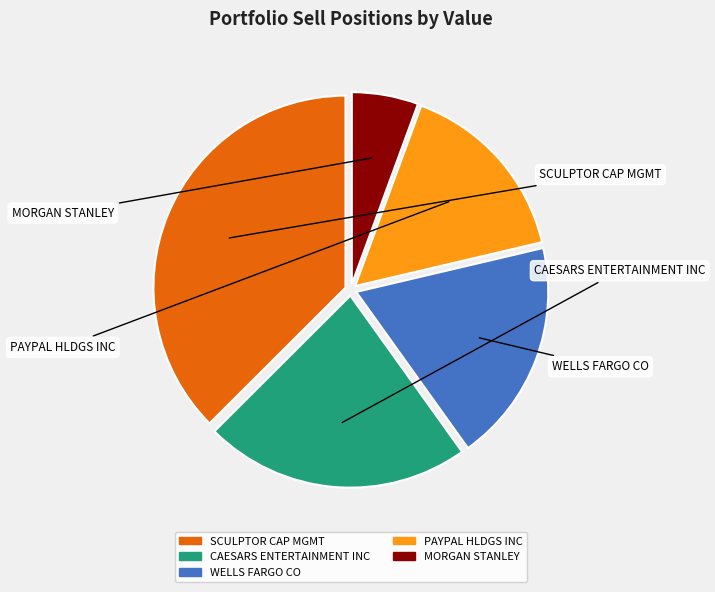

The CAESARS ENTERTAINMENT INC slice represents 22% of the pie. True or false?

True